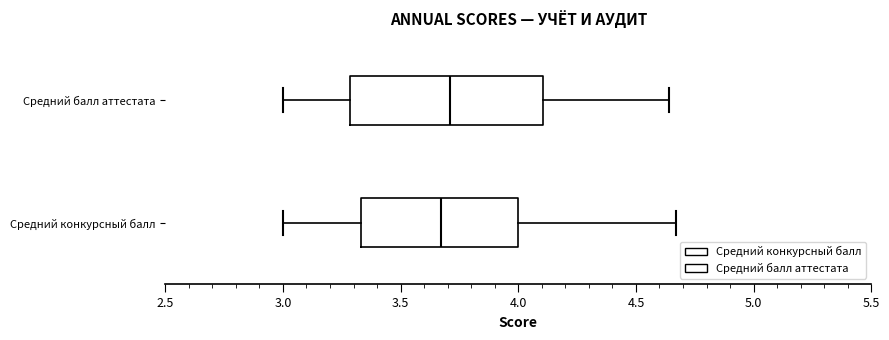

Where is the left edge of the box for Средний балл аттестата on the x-axis? The values are not printed on the chart, so give them approximately, as read against the axis.

3.30